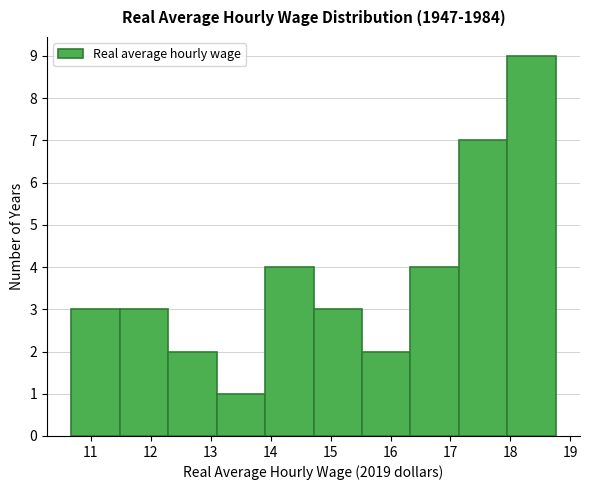

Reading left to right, list every bar in this chart as the range it spans on the x-axis followed by its height. Neither the bar edges nor the heights are printed on the chart, so give them approximately, as read against the axes.

10.7 to 11.5: 3
11.5 to 12.3: 3
12.3 to 13.1: 2
13.1 to 13.9: 1
13.9 to 14.7: 4
14.7 to 15.5: 3
15.5 to 16.3: 2
16.3 to 17.1: 4
17.1 to 17.9: 7
17.9 to 18.8: 9